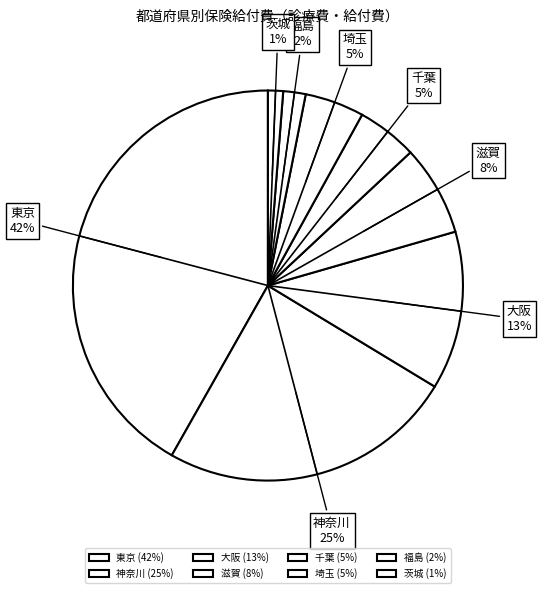

Does any single category account for the majority?

No